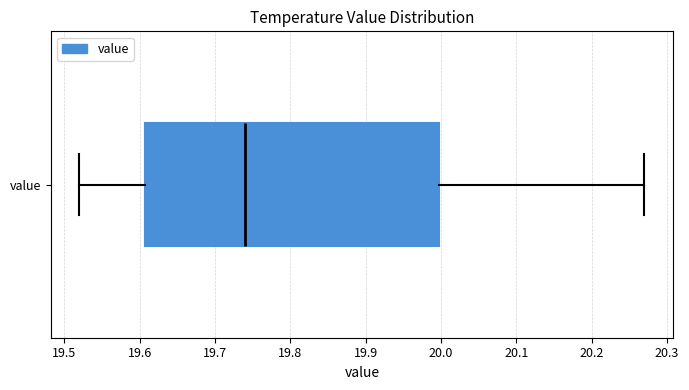

Read this box plot against the x-axis: the position of the median line, the range covered by the box, and the ends of both whiskers. The values are not printed on the chart, so give them approximately, as read against the axis.

median 19.74, box 19.61 to 20.00, whiskers 19.52 to 20.27